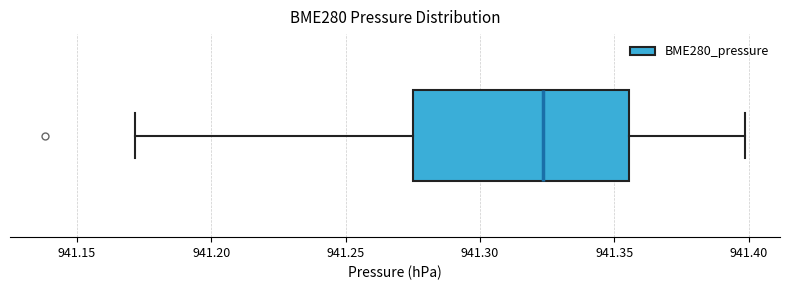

Transcribe this box plot: give where the median line is, the range the box spans, and where the two whiskers end, as read against the x-axis. The values are not printed on the chart, so give them approximately, as read against the axis.

median 941.325, box 941.275 to 941.355, whiskers 941.170 to 941.400